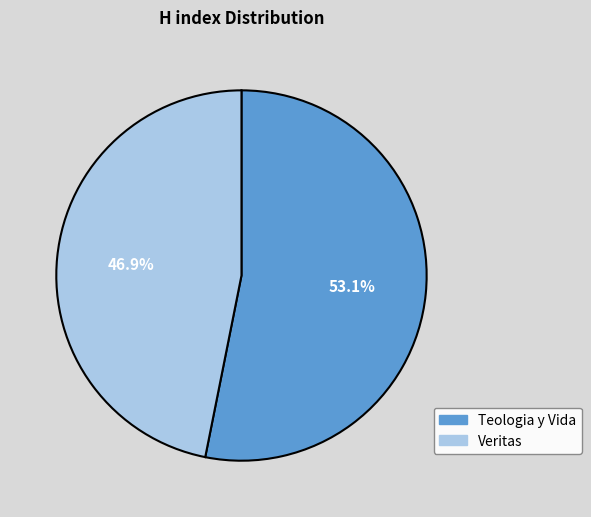

How many segments does this pie chart have?

2